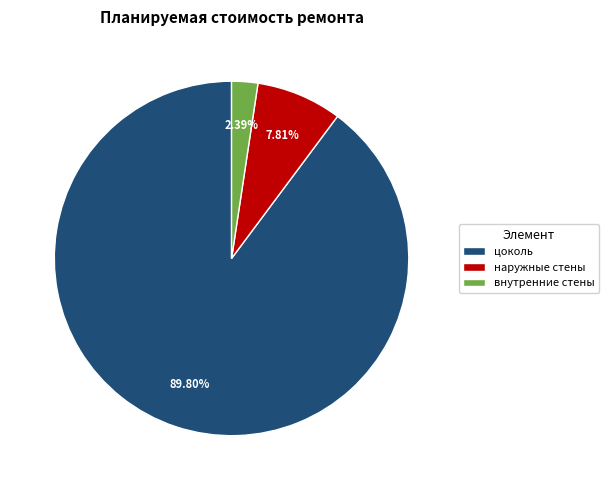

What is the majority slice?

цоколь